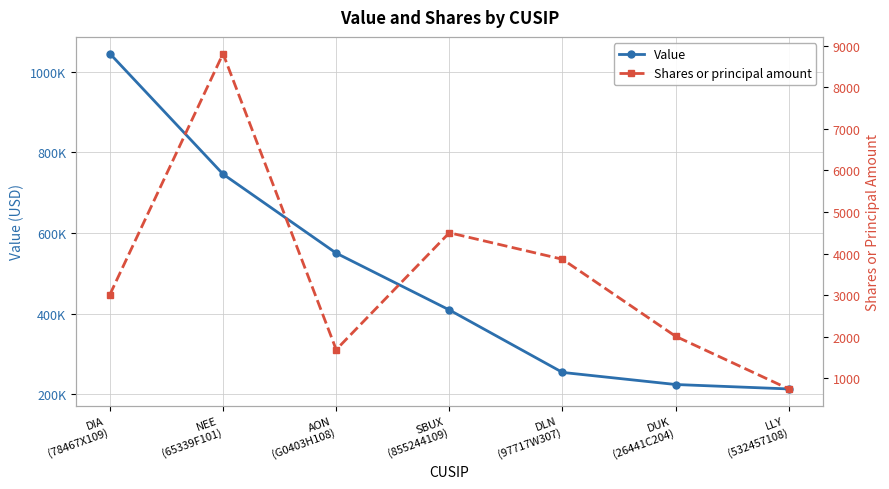

Is it true that Shares or principal amount equals 434 at DUK
(26441C204)?

False